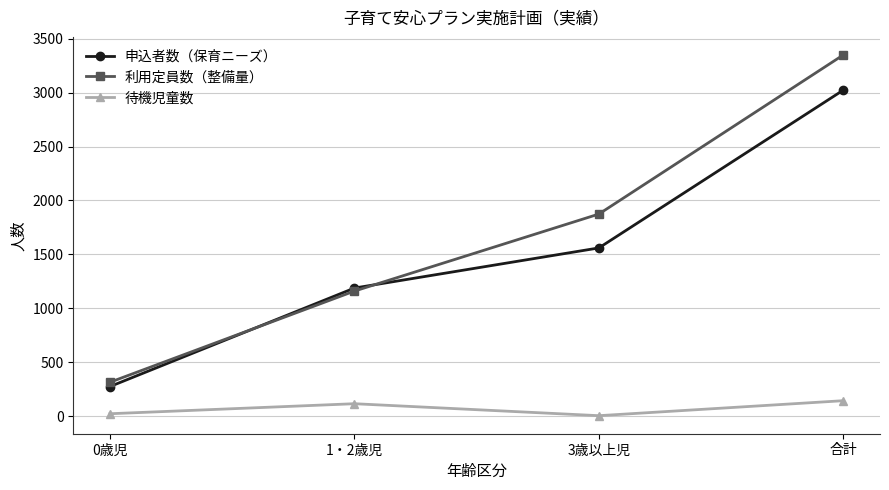

How many 利用定員数（整備量） values are between 1160 and 3349?

3